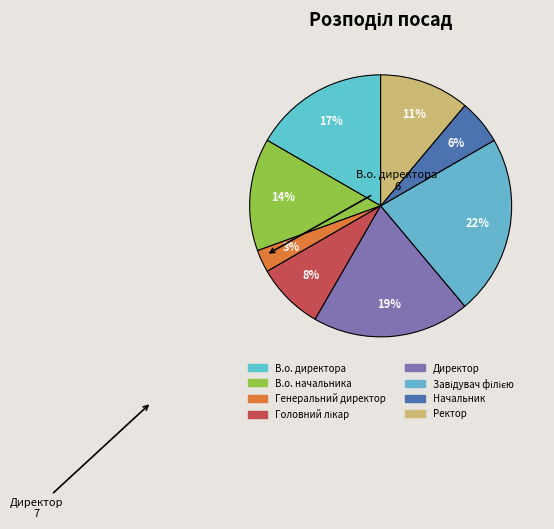

Count the number of slices in the pie.

8